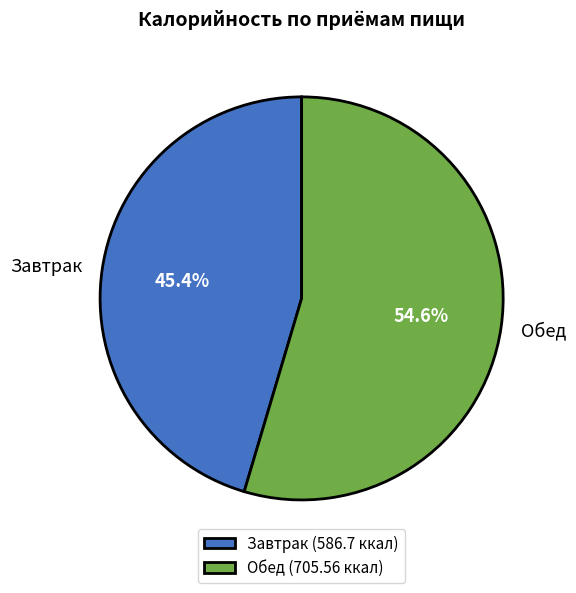

What percentage do Обед and Завтрак together represent?

100.0%